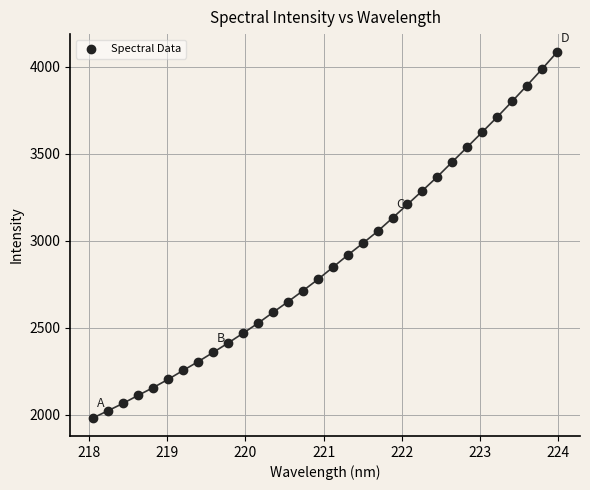

What is the range of X values (max minus min)?

5.9